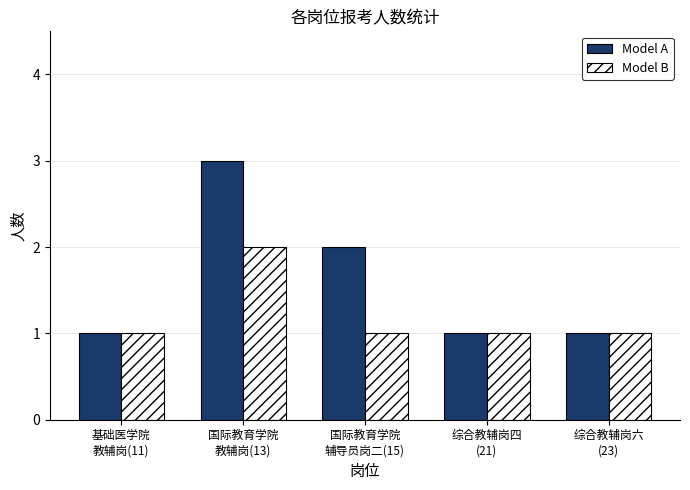

What position from the right is 基础医学院
教辅岗(11)?

5